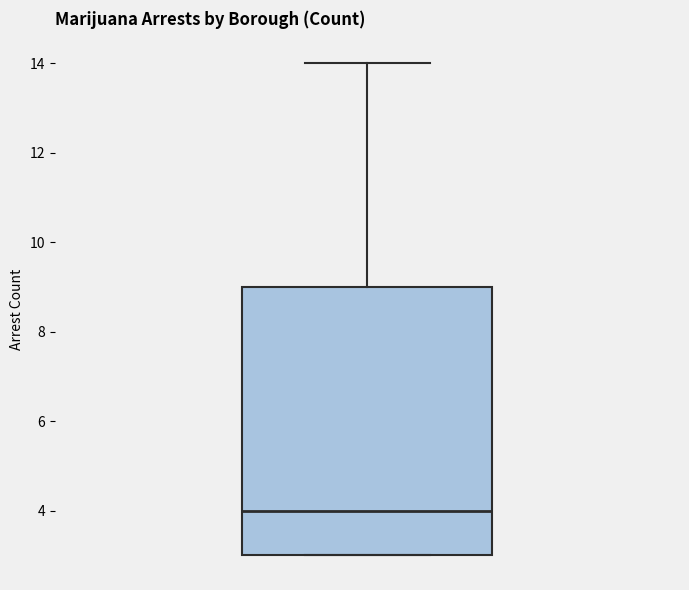

Transcribe this box plot: give where the median line is, the range the box spans, and where the two whiskers end, as read against the y-axis. The values are not printed on the chart, so give them approximately, as read against the axis.

median 4, box 3 to 9, whiskers 3 to 14